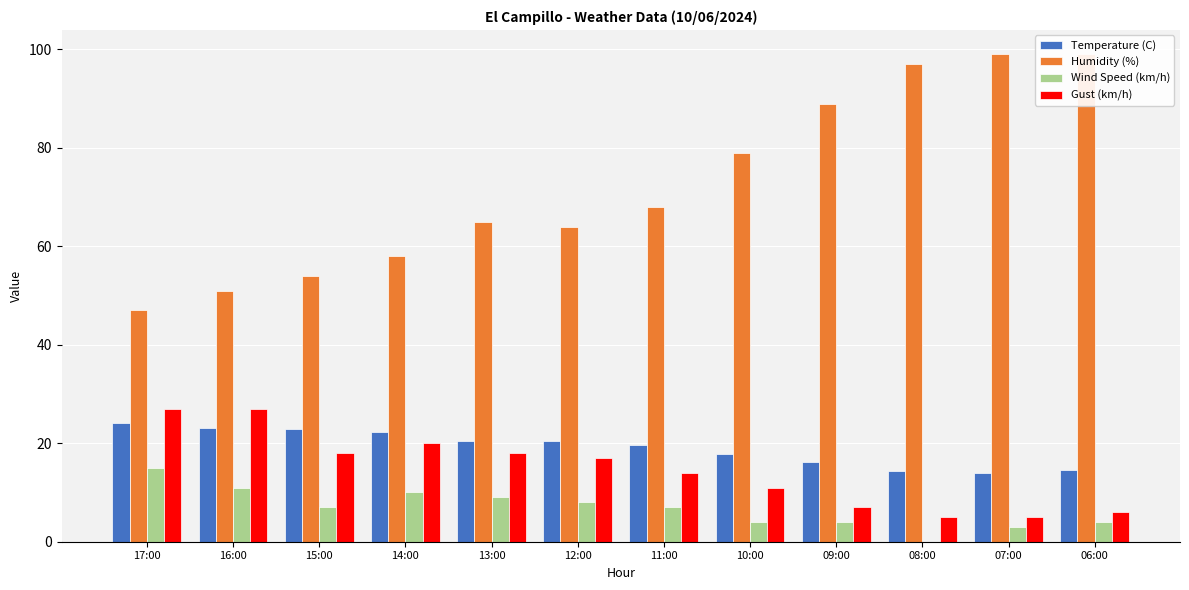

Does the chart contain any negative values?

No